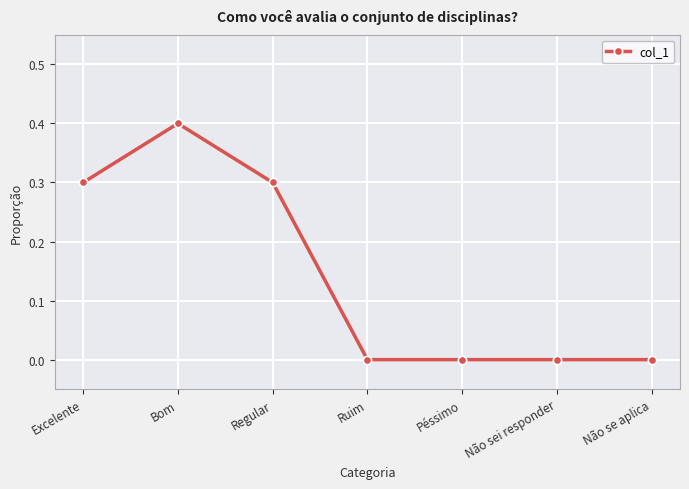

What is the value of the 2nd point from the left?

0.4